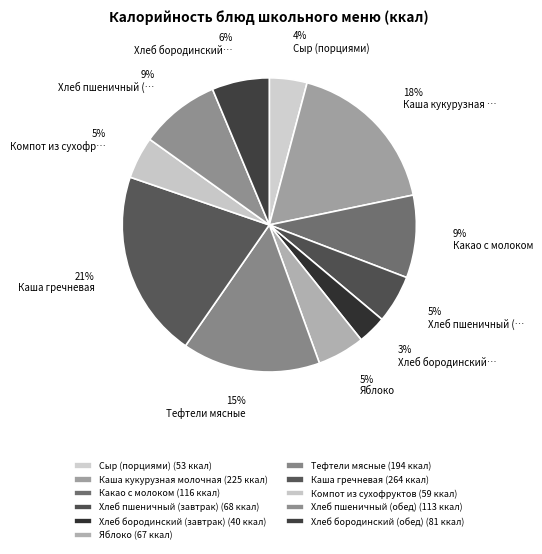

What percentage is NOT represented by Хлеб пшеничный (завтрак)?

94.7%